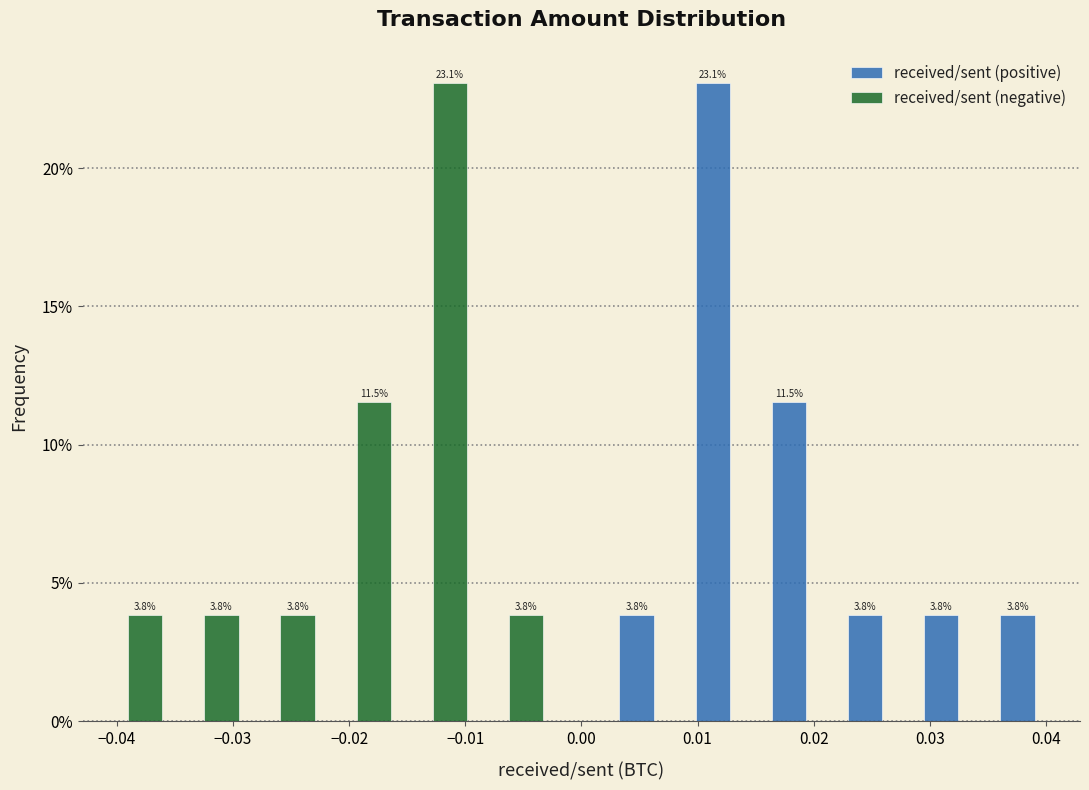

In the received/sent (negative) series, which range on the x-axis has the tallest bar?

-0.013 to -0.007